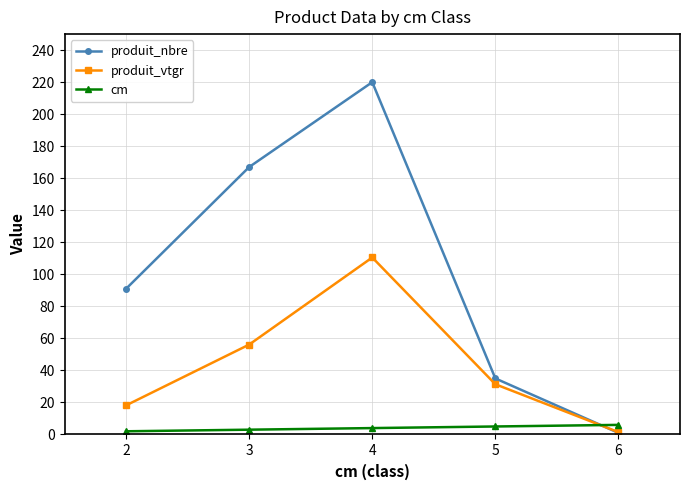

What is the sum of the produit_vtgr values at 4 and 6?

112.0